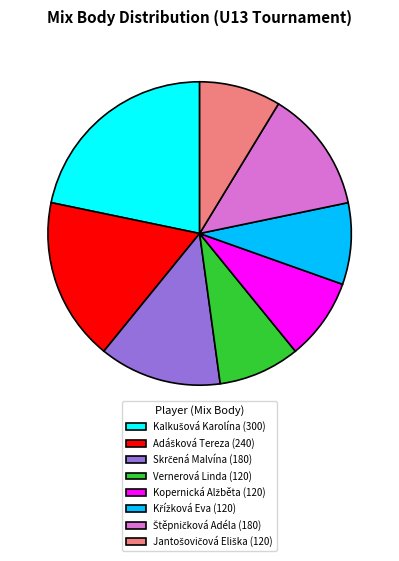

Does any single category account for the majority?

No